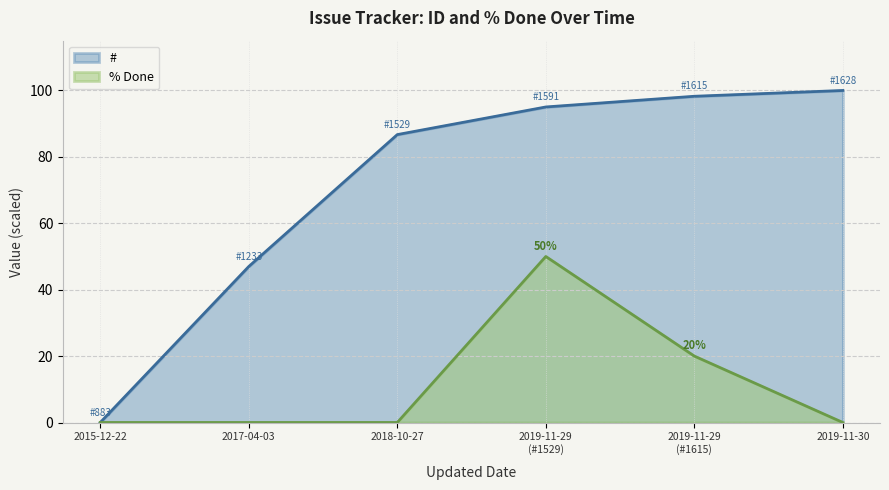

What is the average value of the # series?

71.2